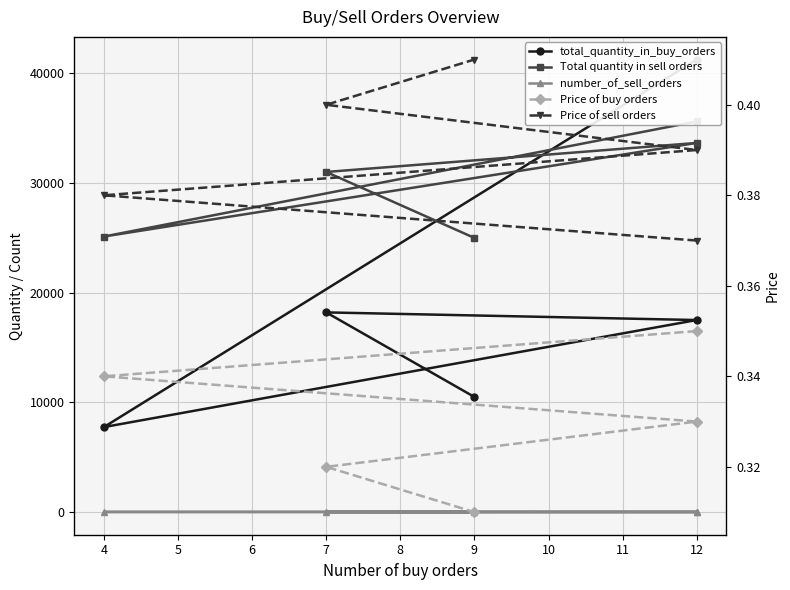

The Price of buy orders series shows 0.3 at 9. True or false?

True